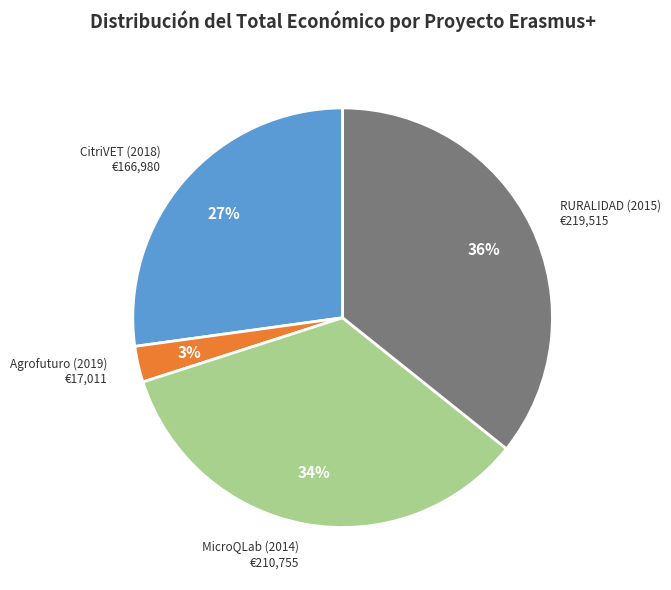

To the nearest percent, what is the difference between the largest and smallest slice percentages?

33%